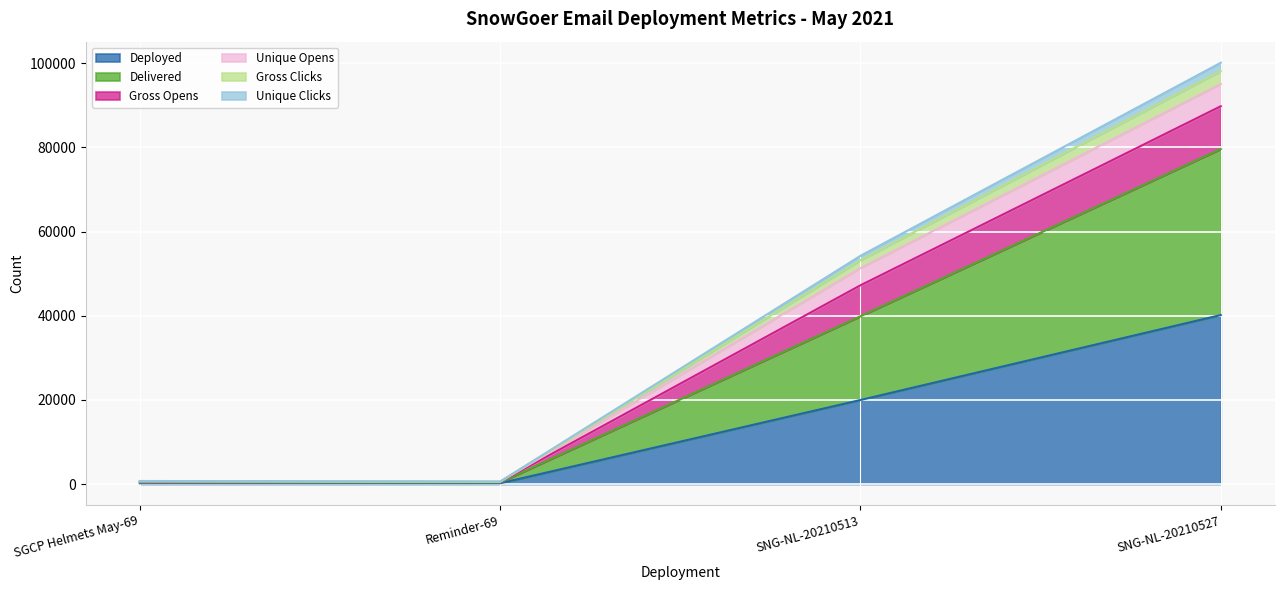

At which category is the sum across all series the highest?

SNG-NL-20210527